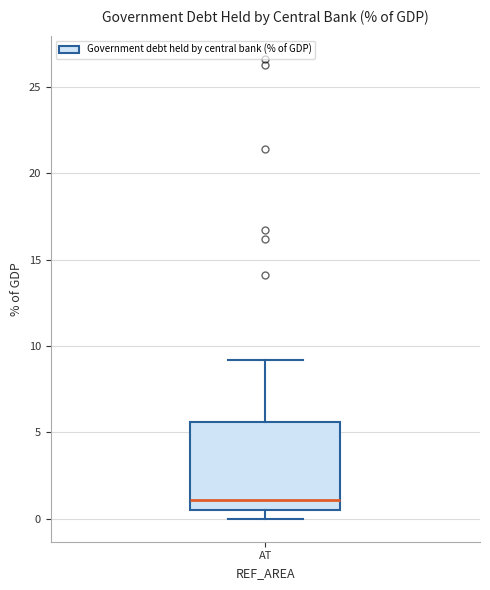

Read this box plot against the y-axis: the position of the median line, the range covered by the box, and the ends of both whiskers. The values are not printed on the chart, so give them approximately, as read against the axis.

median 1.0, box 0.5 to 5.5, whiskers 0.0 to 9.0